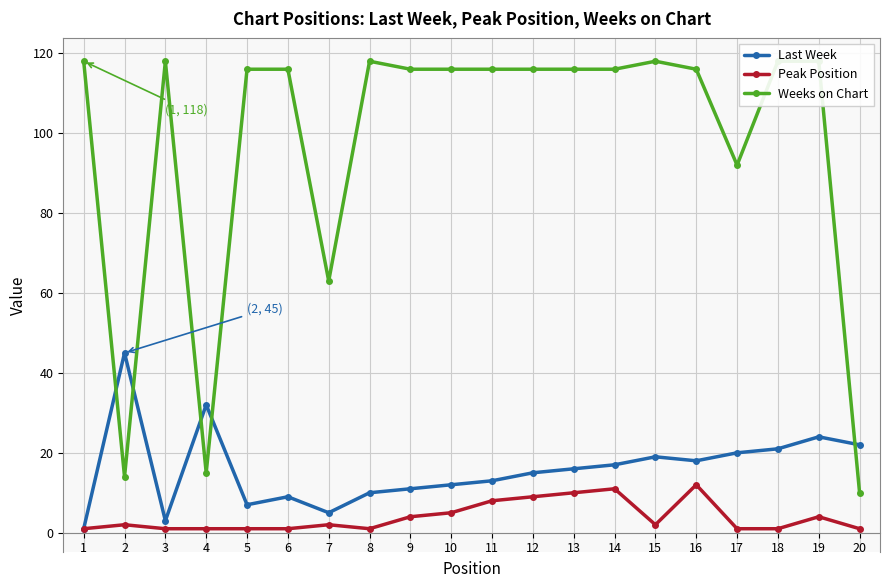

What is the maximum value shown in the chart?

118